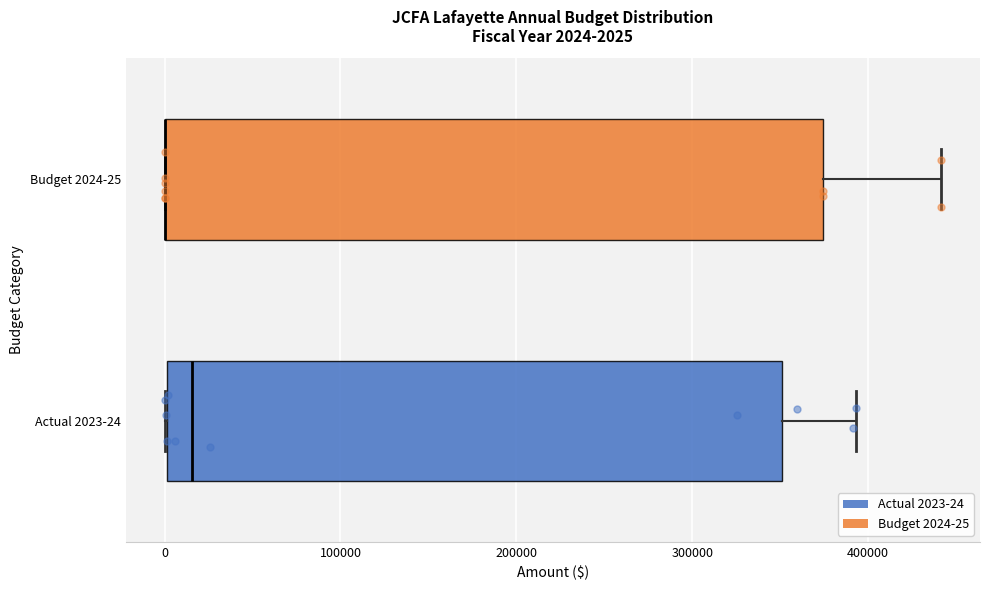

Comparing the boxes themselves (not the whiskers), which one is the widest?

Budget 2024-25